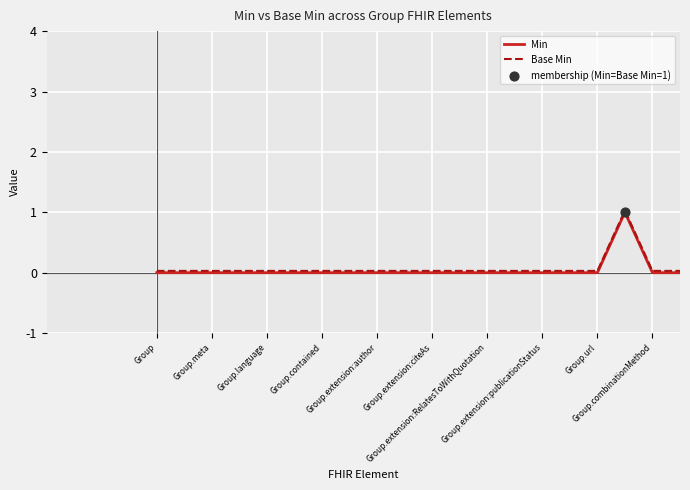

Is this an area chart (filled region under the line)?

No